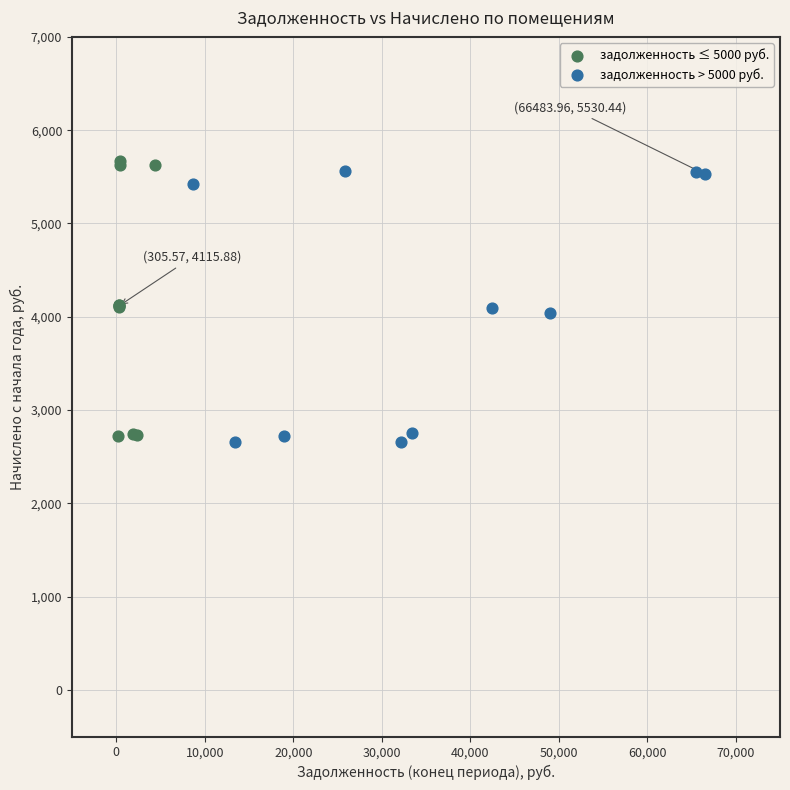

Which series reaches the minimum Y coordinate?

задолженность > 5000 руб.